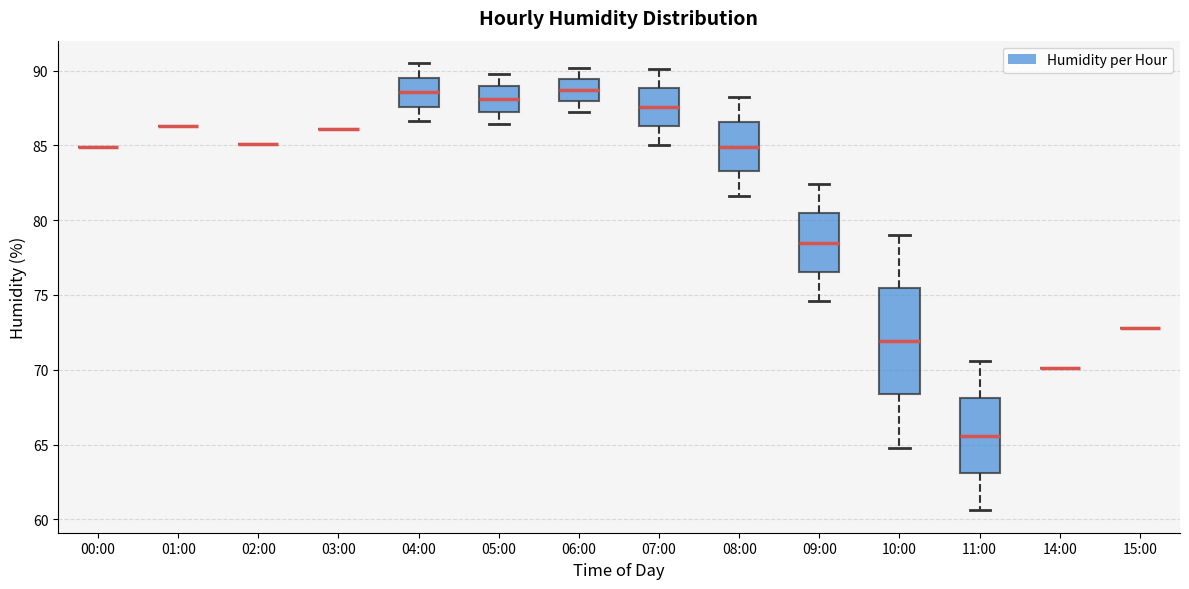

Which box is the tallest, from its lower edge to its upper edge?

10:00